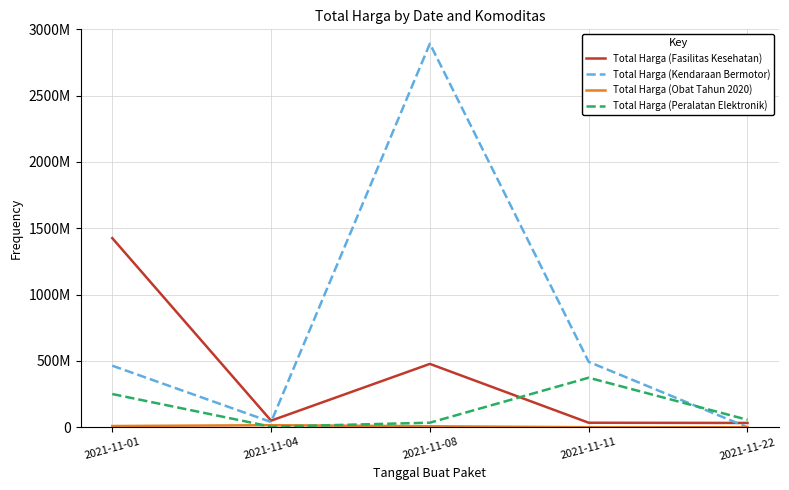

List the series in order of their peak value, lowest first.

Total Harga (Obat Tahun 2020), Total Harga (Peralatan Elektronik), Total Harga (Fasilitas Kesehatan), Total Harga (Kendaraan Bermotor)